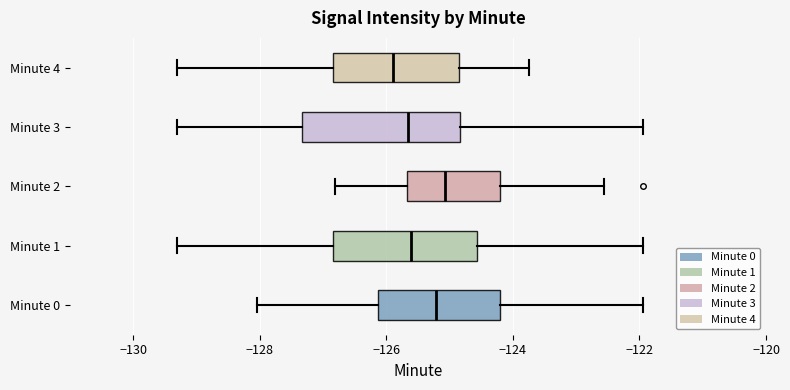

Reading bottom to top, read every box against the x-axis: the position of its median line, the range the box covers, and the ends of its whiskers. The values are not printed on the chart, so give them approximately, as read against the axis.

Minute 0: median -125.2, box -126.2 to -124.2, whiskers -128.0 to -122.0
Minute 1: median -125.6, box -126.8 to -124.6, whiskers -129.2 to -122.0
Minute 2: median -125.0, box -125.6 to -124.2, whiskers -126.8 to -122.6
Minute 3: median -125.6, box -127.4 to -124.8, whiskers -129.2 to -122.0
Minute 4: median -125.8, box -126.8 to -124.8, whiskers -129.2 to -123.8